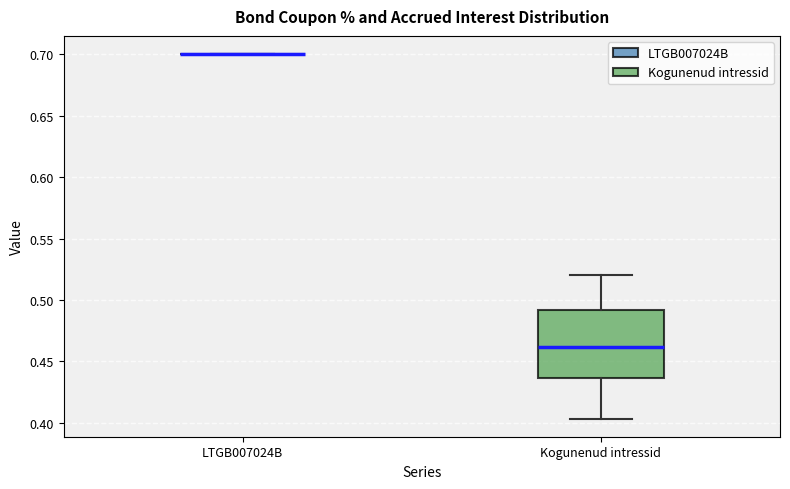

Reading left to right, transcribe this box plot: for each box, give where its median line is, the range the box spans, and where its two whiskers end, as read against the y-axis. The values are not printed on the chart, so give them approximately, as read against the axis.

LTGB007024B: box collapsed to a line at 0.700, whiskers 0.700 to 0.700
Kogunenud intressid: median 0.460, box 0.435 to 0.490, whiskers 0.405 to 0.520